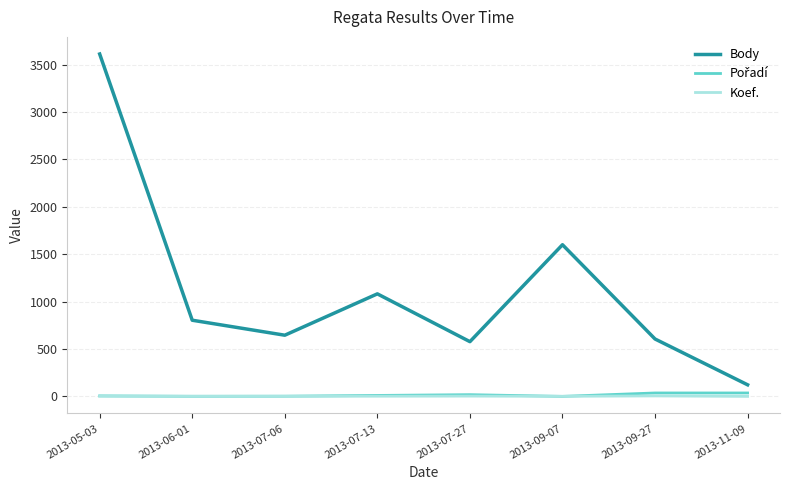

What is the average value of the Koef. series?

3